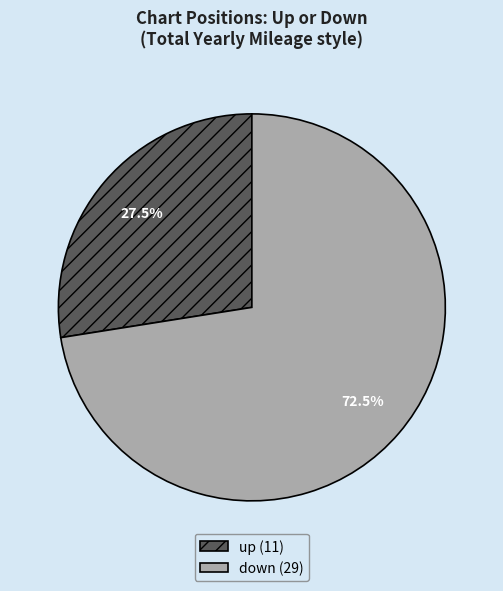

Combined, do down and up account for over 50%?

Yes